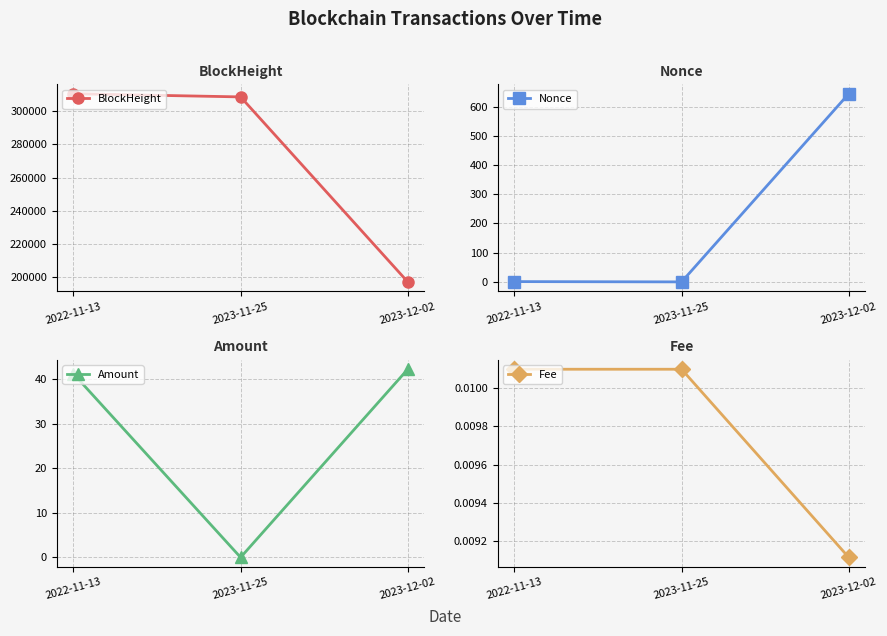

What is the total value across all series at 2022-11-13?

310488.3